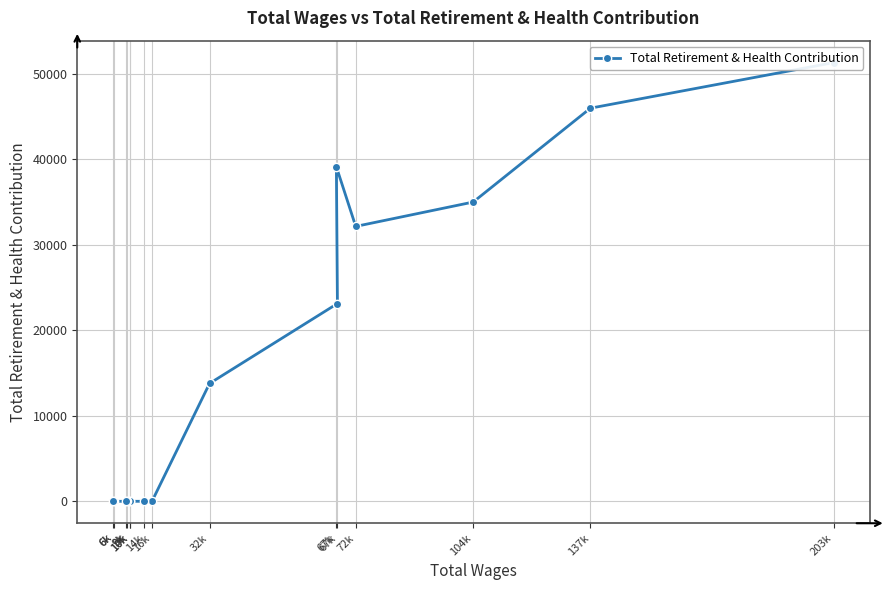

Rank the categories by value from lowest to highest.

16k, 14k, 10k, 10k, 9k, 9k, 6k, 6k, 32k, 67k, 72k, 104k, 67k, 137k, 203k